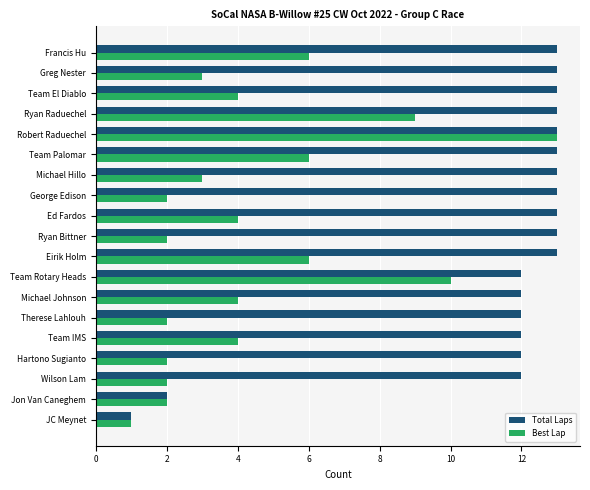

How many values in the Best Lap series are below 4?

9